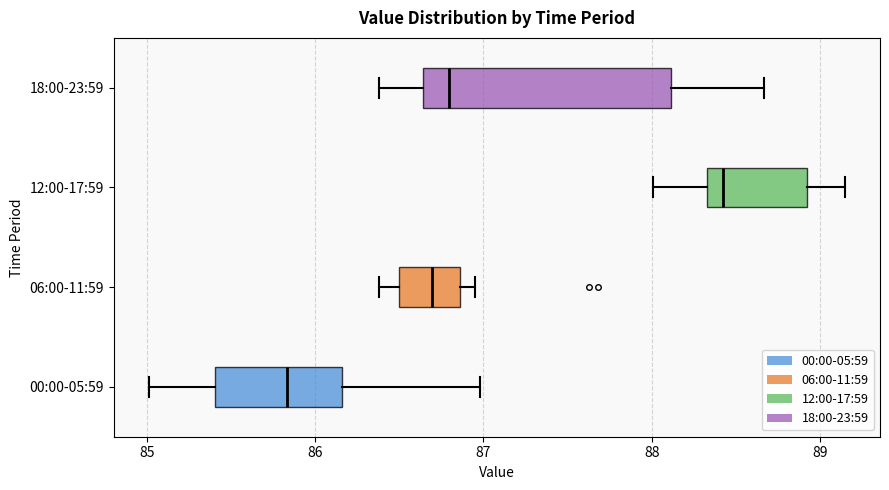

Reading bottom to top, read every box against the x-axis: the position of its median line, the range the box covers, and the ends of its whiskers. The values are not printed on the chart, so give them approximately, as read against the axis.

00:00-05:59: median 85.8, box 85.4 to 86.2, whiskers 85.0 to 87.0
06:00-11:59: median 86.7, box 86.5 to 86.9, whiskers 86.4 to 87.0
12:00-17:59: median 88.4, box 88.3 to 88.9, whiskers 88.0 to 89.2
18:00-23:59: median 86.8, box 86.6 to 88.1, whiskers 86.4 to 88.7